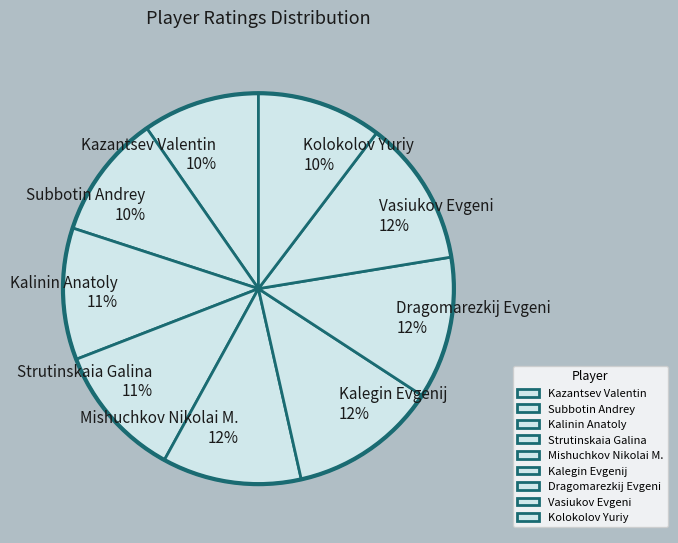

The Kalinin Anatoly slice represents 1% of the pie. True or false?

False